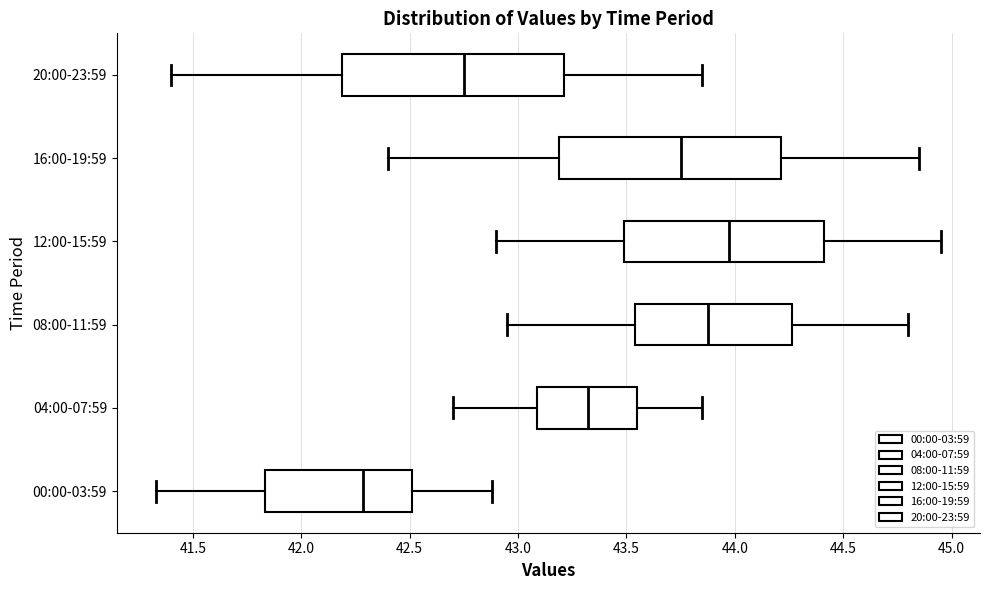

Reading bottom to top, read every box against the x-axis: the position of its median line, the range the box covers, and the ends of its whiskers. The values are not printed on the chart, so give them approximately, as read against the axis.

00:00-03:59: median 42.30, box 41.85 to 42.50, whiskers 41.35 to 42.90
04:00-07:59: median 43.35, box 43.10 to 43.55, whiskers 42.70 to 43.85
08:00-11:59: median 43.90, box 43.55 to 44.25, whiskers 42.95 to 44.80
12:00-15:59: median 44.00, box 43.50 to 44.40, whiskers 42.90 to 44.95
16:00-19:59: median 43.75, box 43.20 to 44.20, whiskers 42.40 to 44.85
20:00-23:59: median 42.75, box 42.20 to 43.20, whiskers 41.40 to 43.85